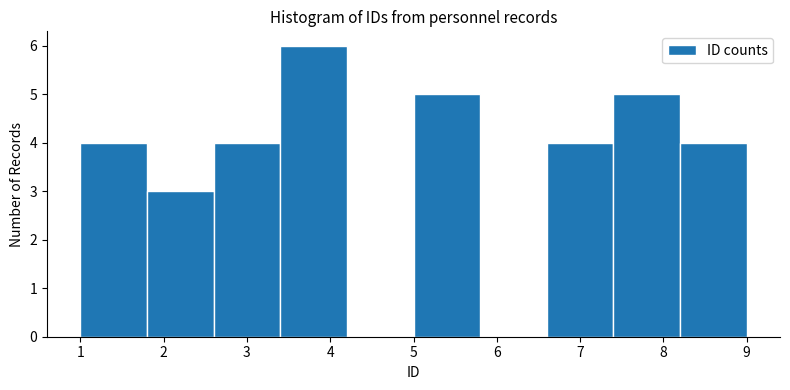

How tall is the bar that spans 5.0 to 5.8 on the x-axis? The values are not printed on the chart, so give them approximately, as read against the axis.

5